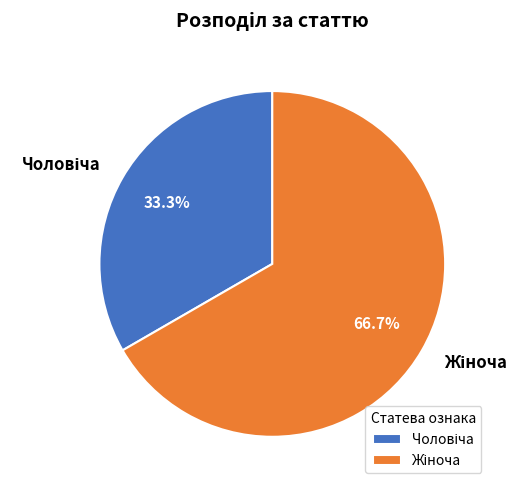

Does any single category account for the majority?

Yes